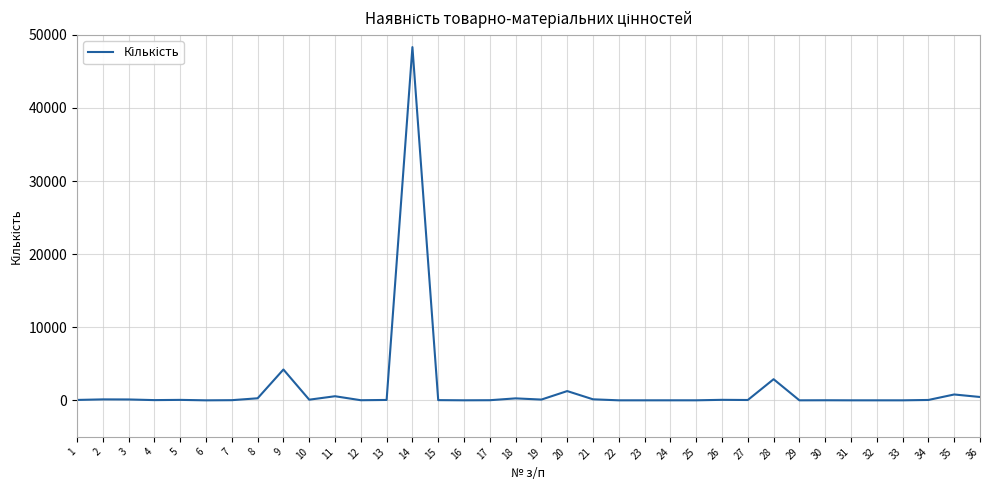

What is the difference between the second highest and minimum values?

4216.9